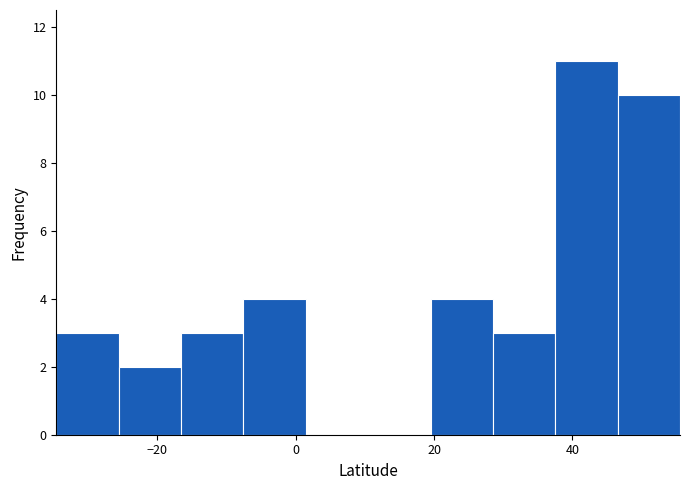

Over which range of the x-axis is the bar tallest?

38 to 46